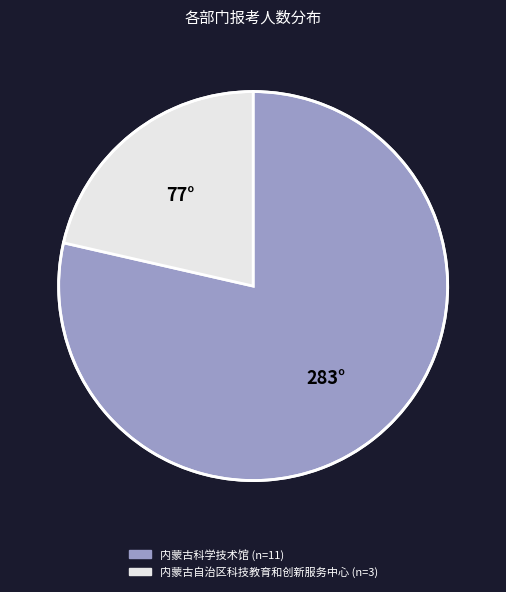

Does 内蒙古科学技术馆 represent more than half of the total?

Yes